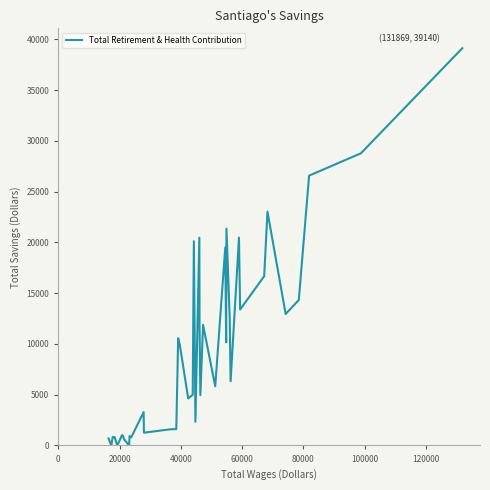

What is the maximum value shown in the chart?

39140